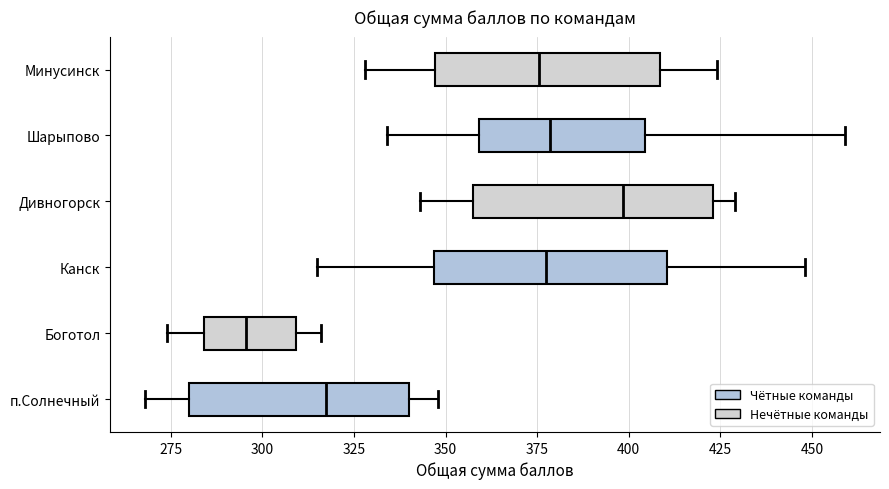

Which box's median line is the furthest to the right?

Дивногорск